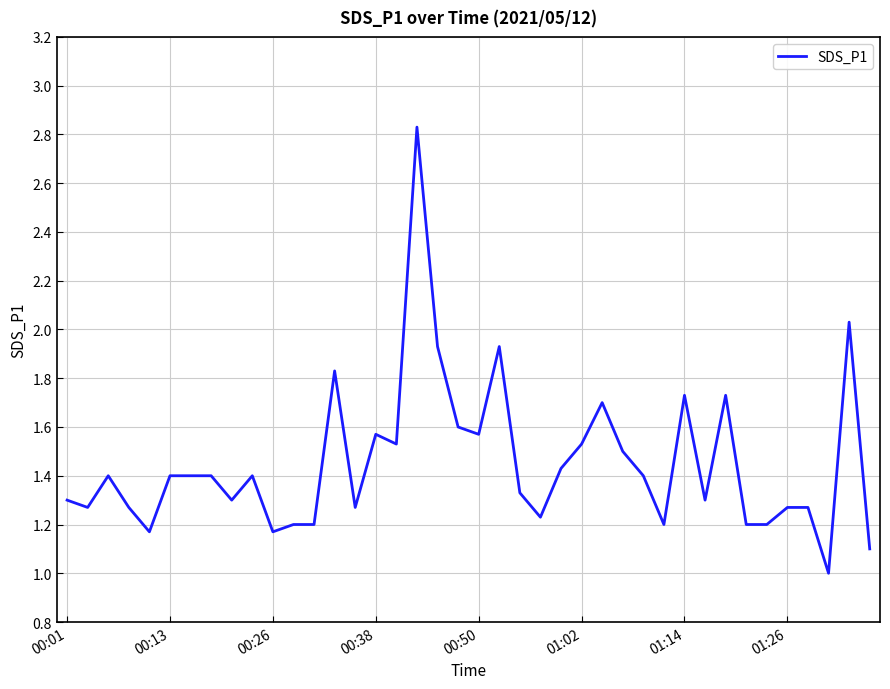

What is the minimum value shown in the chart?

1.0